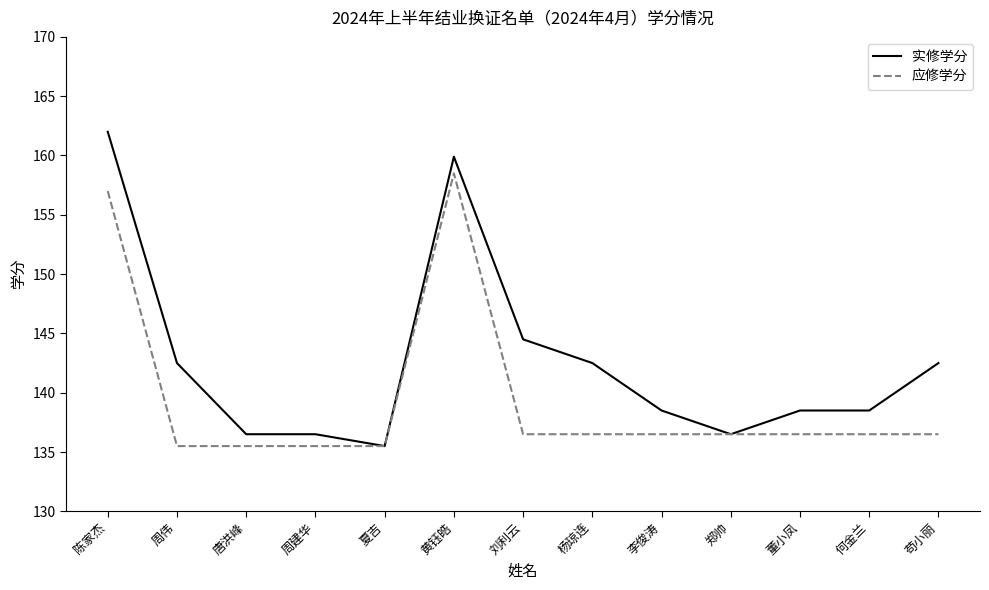

What position from the left is 唐洪峰?

3